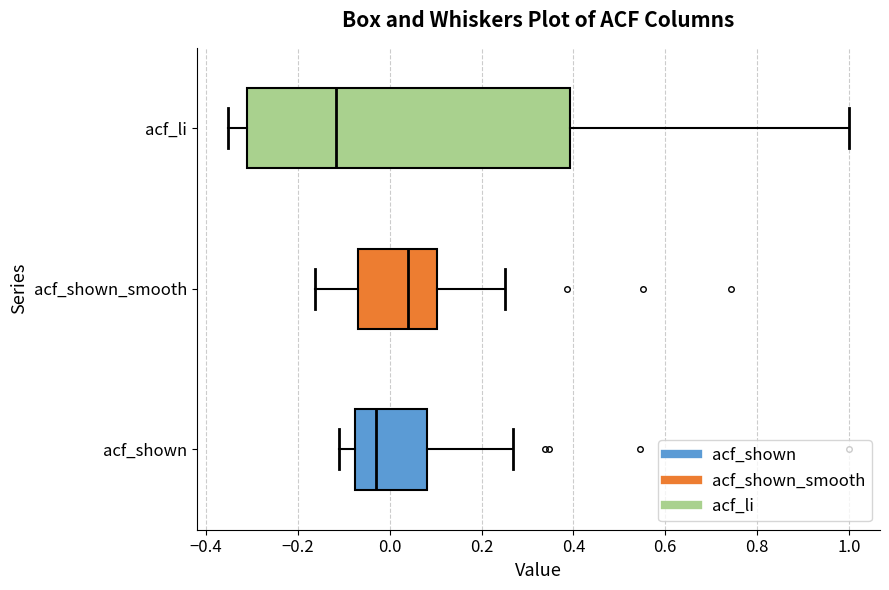

Where is the left edge of the box for acf_shown on the x-axis? The values are not printed on the chart, so give them approximately, as read against the axis.

-0.08